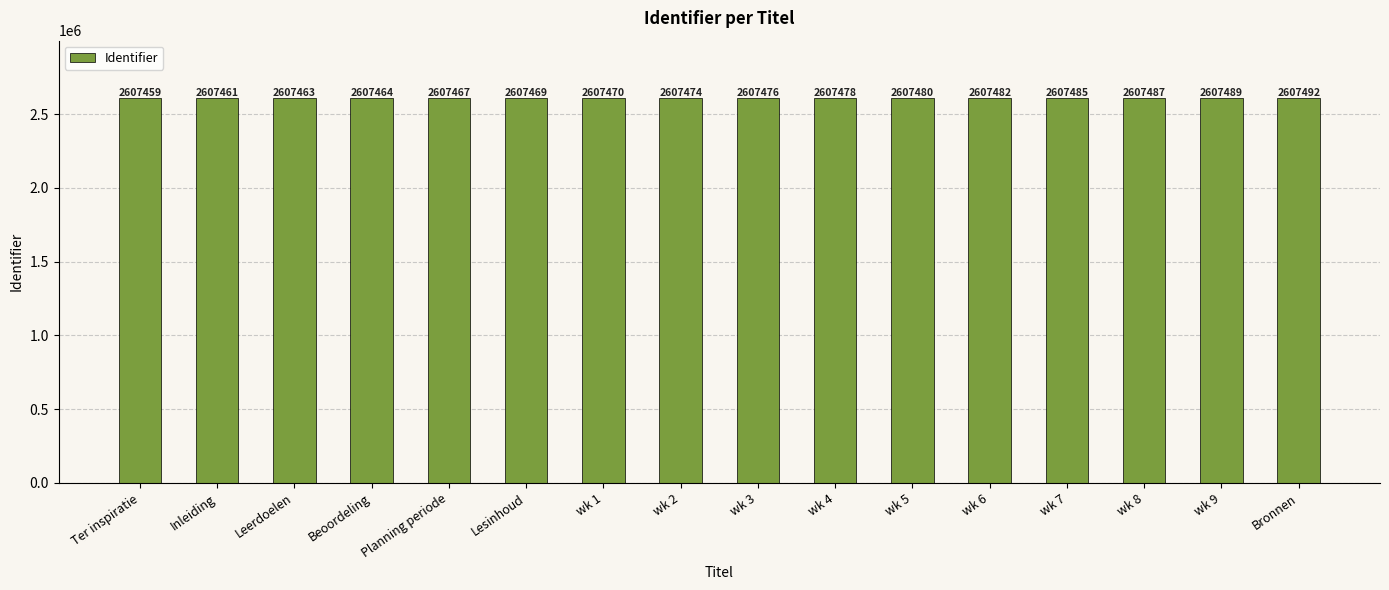

What is the ratio of the value at wk 6 to the value at Leerdoelen?

1.0